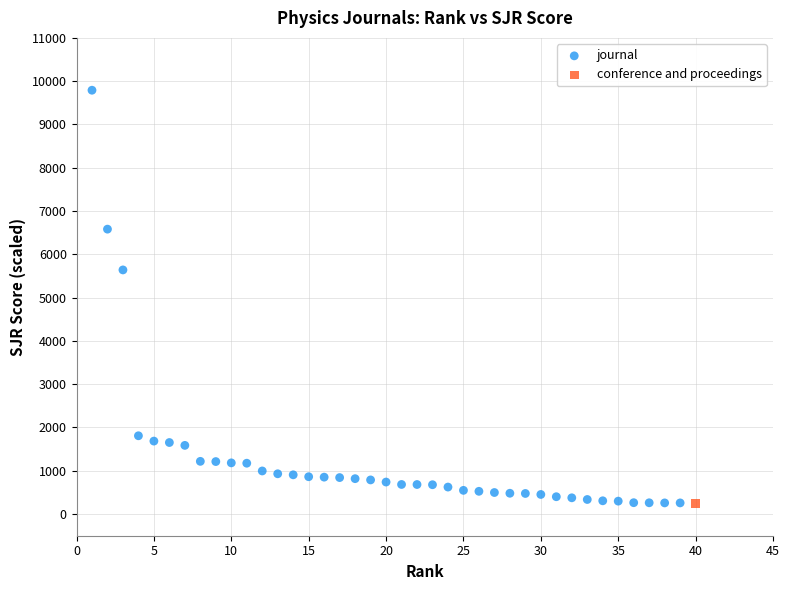

What are all the series names shown in the legend?

journal, conference and proceedings